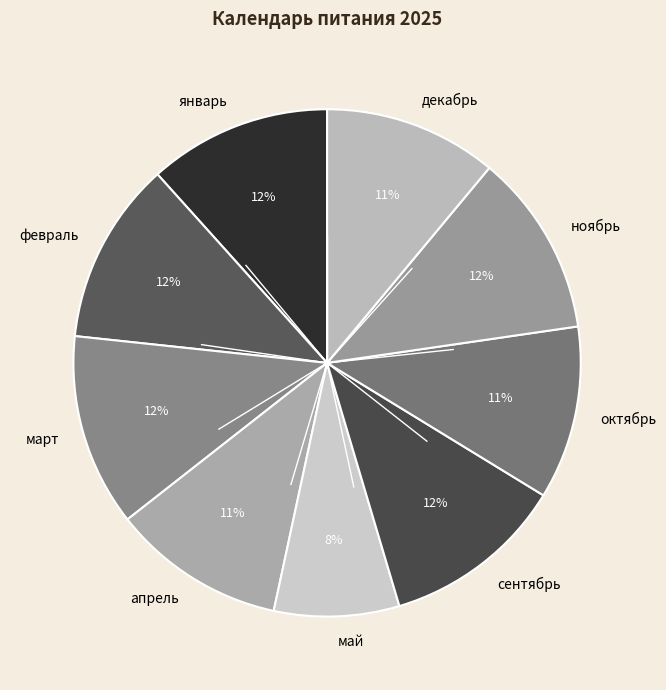

Which slice is the smallest?

май